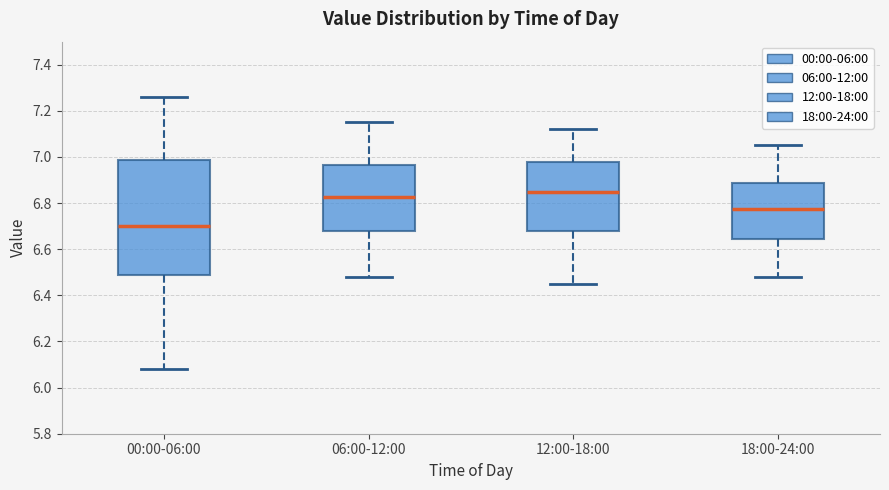

Which box is the tallest, from its lower edge to its upper edge?

00:00-06:00